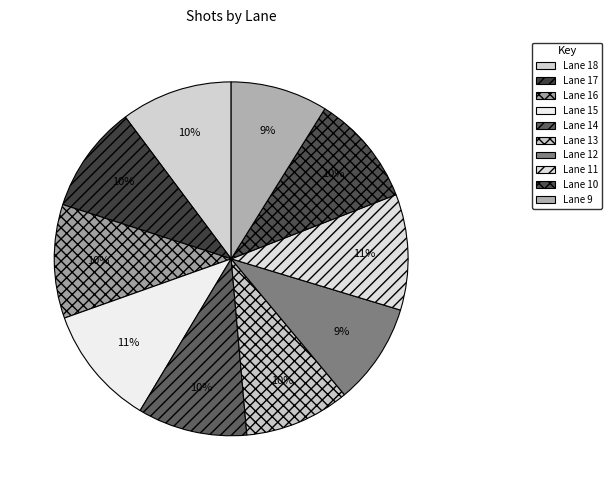

Do Lane 15 and Lane 16 together represent more than half of the pie?

No